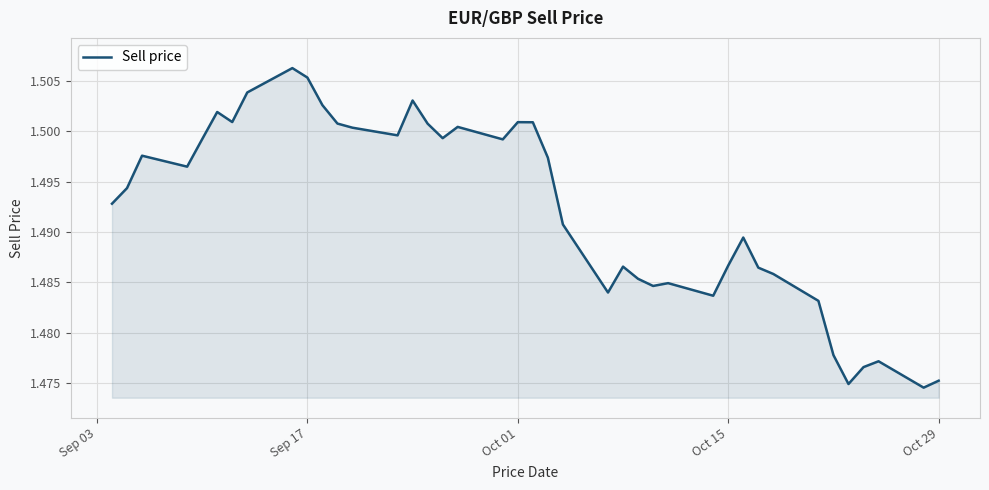

Reading left to right, what are all the values shown in this chart?

1.5	1.5	1.5	1.5	1.5	1.5	1.5	1.5	1.5	1.5	1.5	1.5	1.5	1.5	1.5	1.5	1.5	1.5	1.5	1.5	1.5	1.5	1.5	1.5	1.5	1.5	1.5	1.5	1.5	1.5	1.5	1.5	1.5	1.5	1.5	1.5	1.5	1.5	1.5	1.5